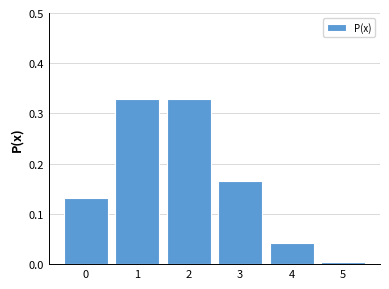

What is the sum of all values?

1.0